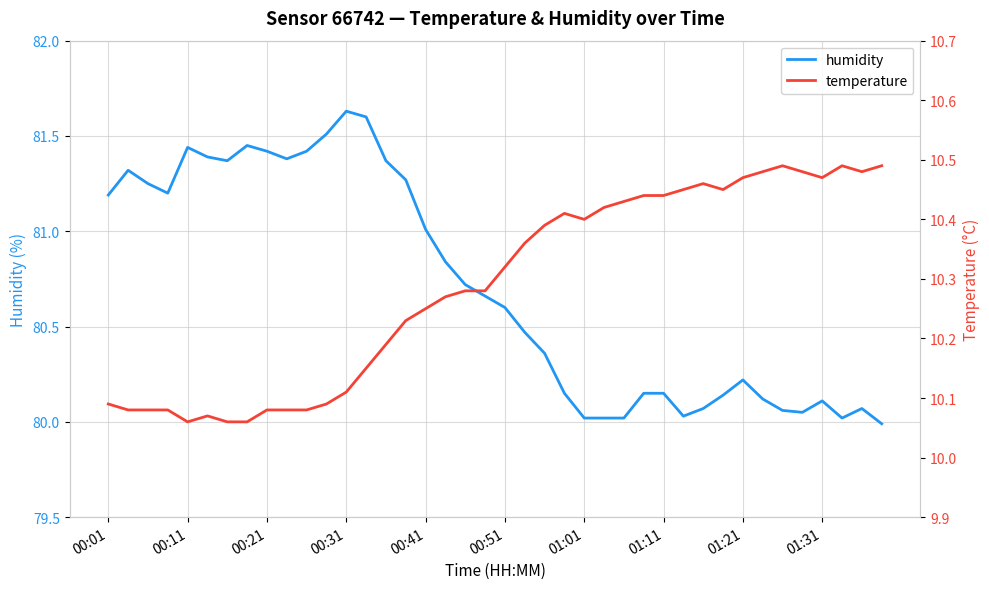

Between 01:21 and 31, which is larger?

01:21